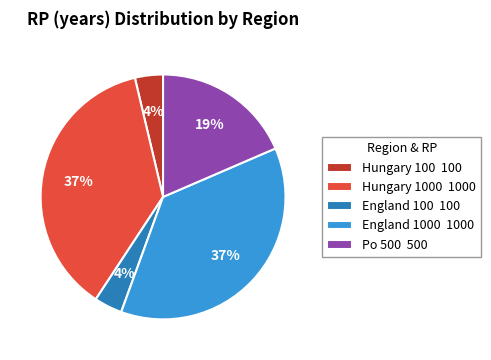

How many slices are in this pie chart?

5